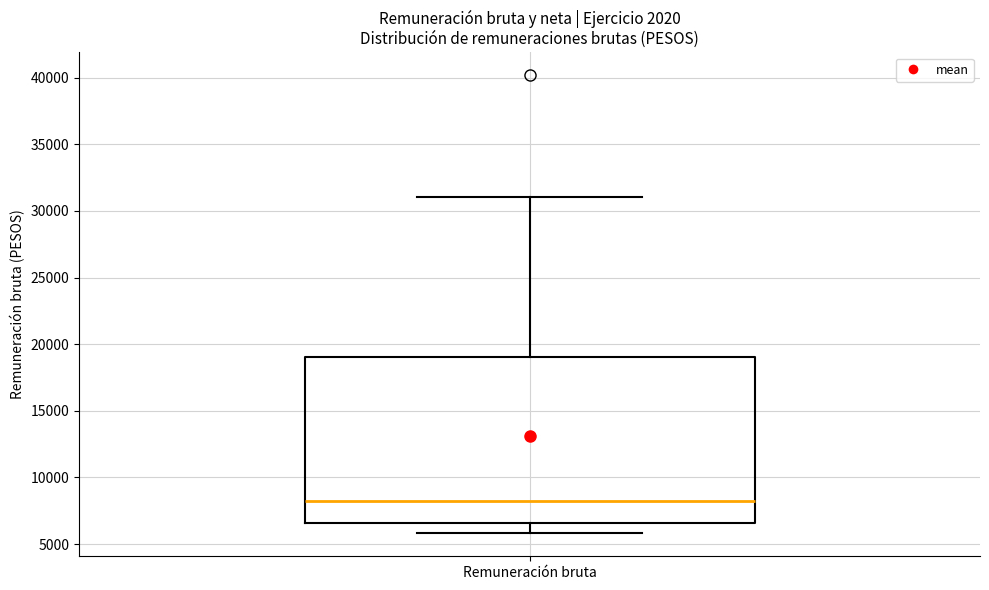

Read this box plot against the y-axis: the position of the median line, the range covered by the box, and the ends of both whiskers. The values are not printed on the chart, so give them approximately, as read against the axis.

median 8000, box 6500 to 19000, whiskers 6000 to 31000